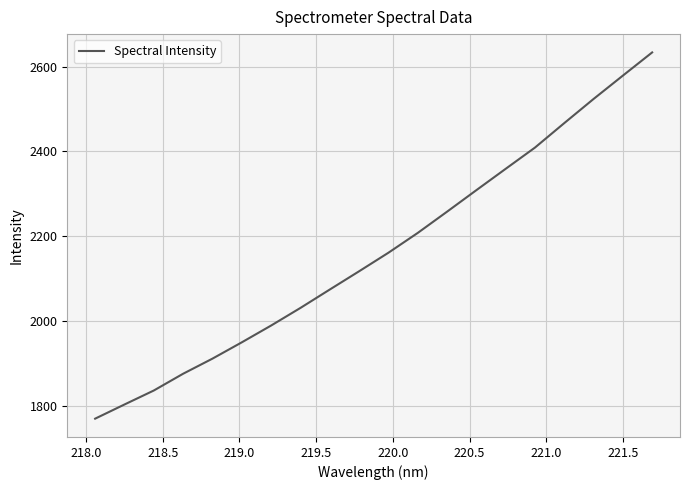

Count the number of categories in the chart.

20